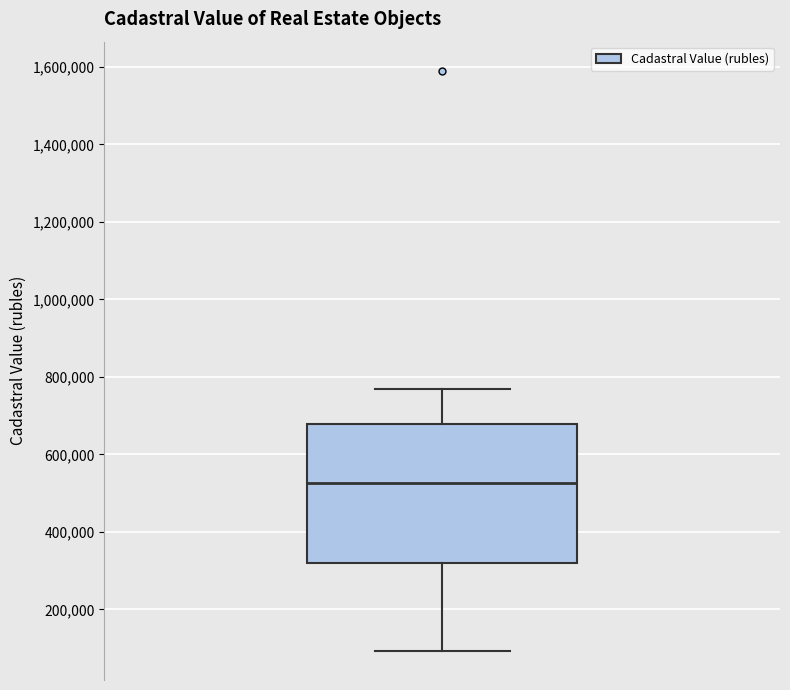

Read this box plot against the y-axis: the position of the median line, the range covered by the box, and the ends of both whiskers. The values are not printed on the chart, so give them approximately, as read against the axis.

median 520000, box 320000 to 680000, whiskers 100000 to 760000